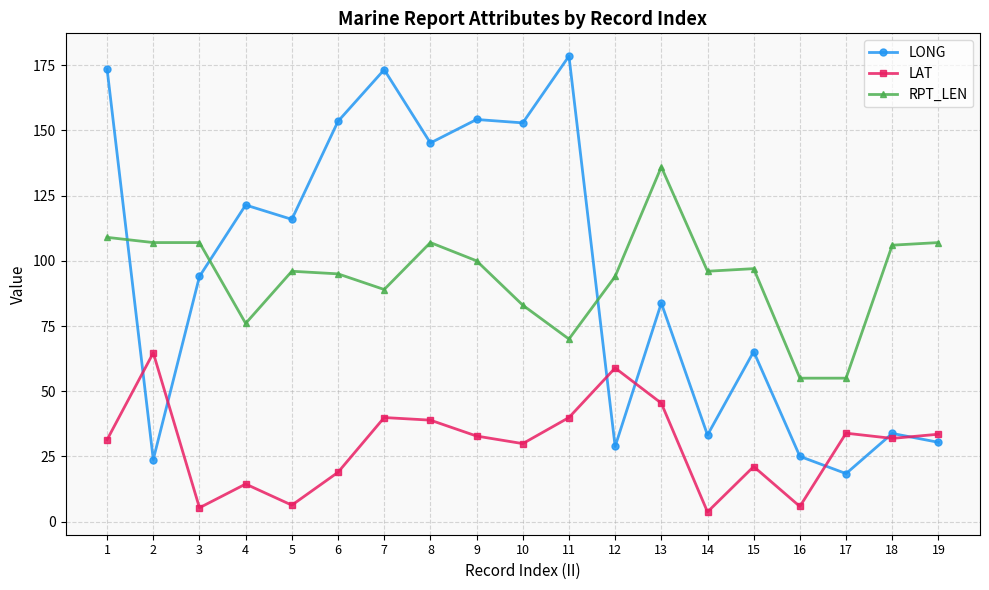

What is the total value across all series at 18?

171.7